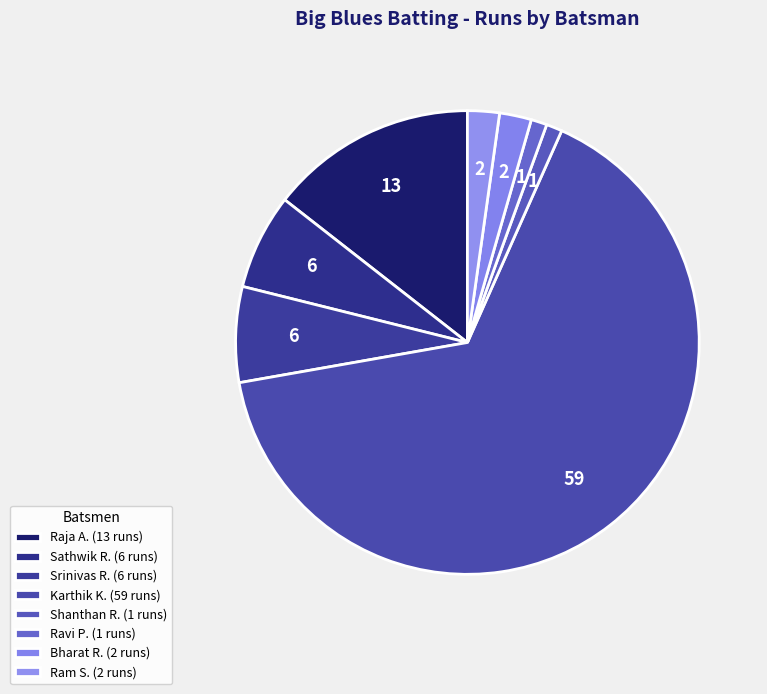

Which category accounts for the majority?

Karthik Karra